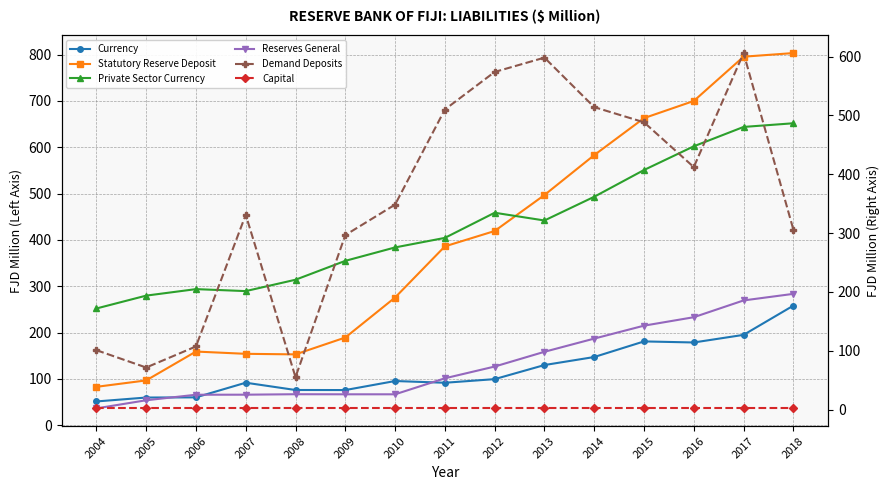

What are all the series names shown in the legend?

Currency, Statutory Reserve Deposit, Private Sector Currency, Reserves General, Demand Deposits, Capital